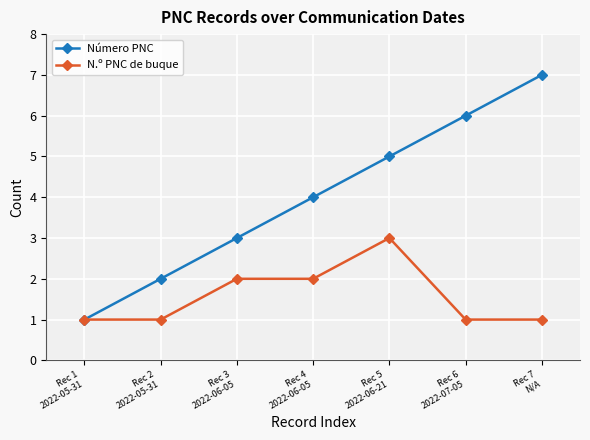

True or false: Número PNC has more than 1 points higher than both neighbors.

False